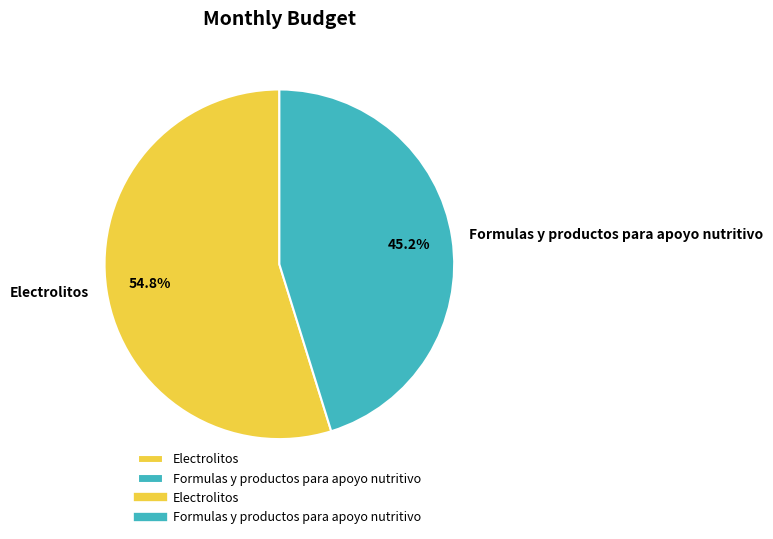

To the nearest percent, what is the combined percentage of Formulas y productos para apoyo nutritivo and Electrolitos?

100%